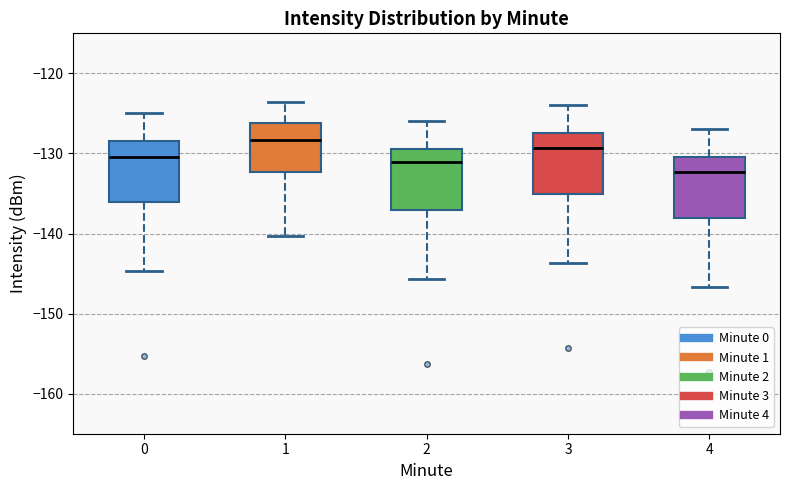

Reading left to right, transcribe this box plot: for each box, give where its median line is, the range the box spans, and where its two whiskers end, as read against the y-axis. The values are not printed on the chart, so give them approximately, as read against the axis.

0: median -131, box -136 to -128, whiskers -145 to -125
1: median -128, box -132 to -126, whiskers -140 to -124
2: median -131, box -137 to -129, whiskers -146 to -126
3: median -129, box -135 to -127, whiskers -144 to -124
4: median -132, box -138 to -130, whiskers -147 to -127